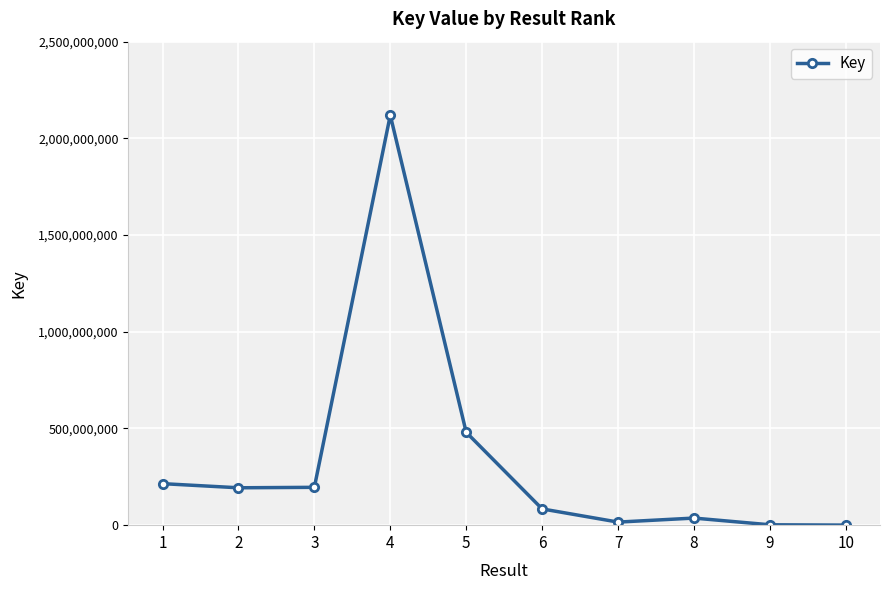

The value at 3 is 195668668. True or false?

True